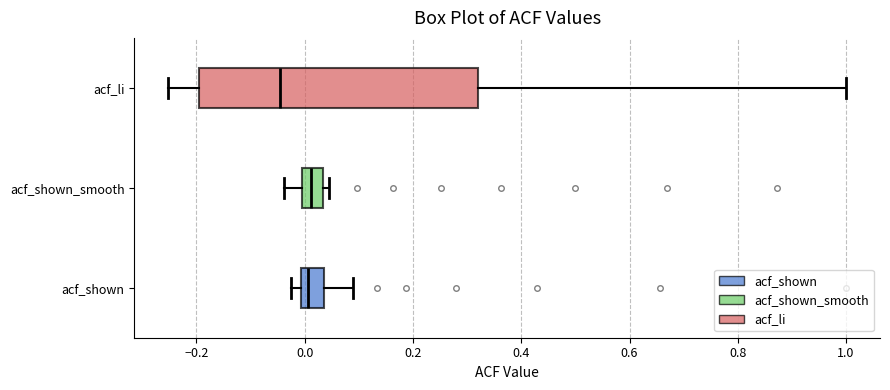

Where is the right edge of the box for acf_li on the x-axis? The values are not printed on the chart, so give them approximately, as read against the axis.

0.32